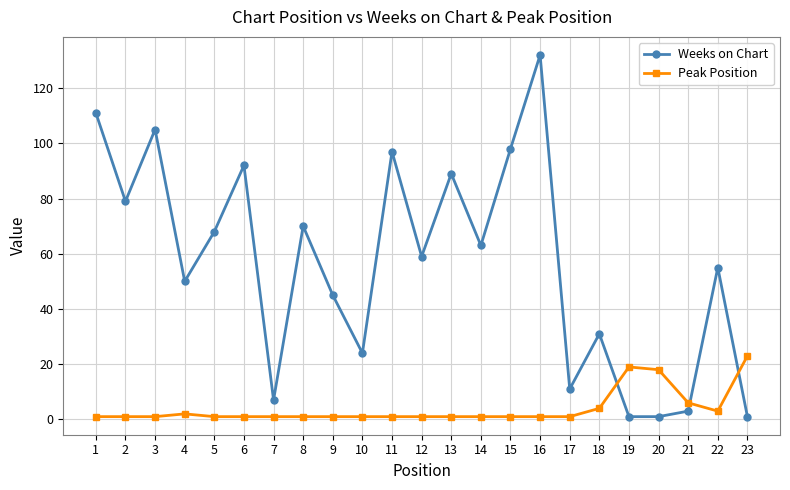

Does the chart display data point markers on the line(s)?

Yes